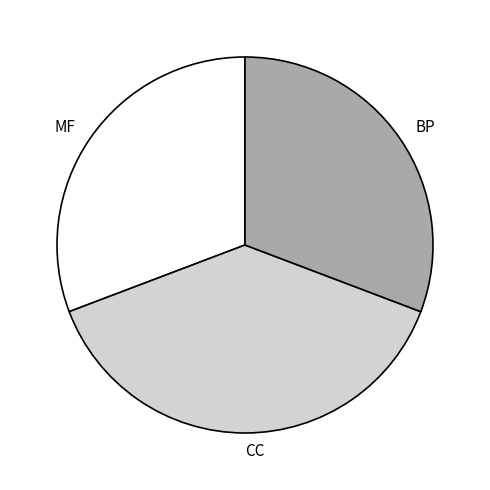

What is the largest slice in the pie chart?

CC